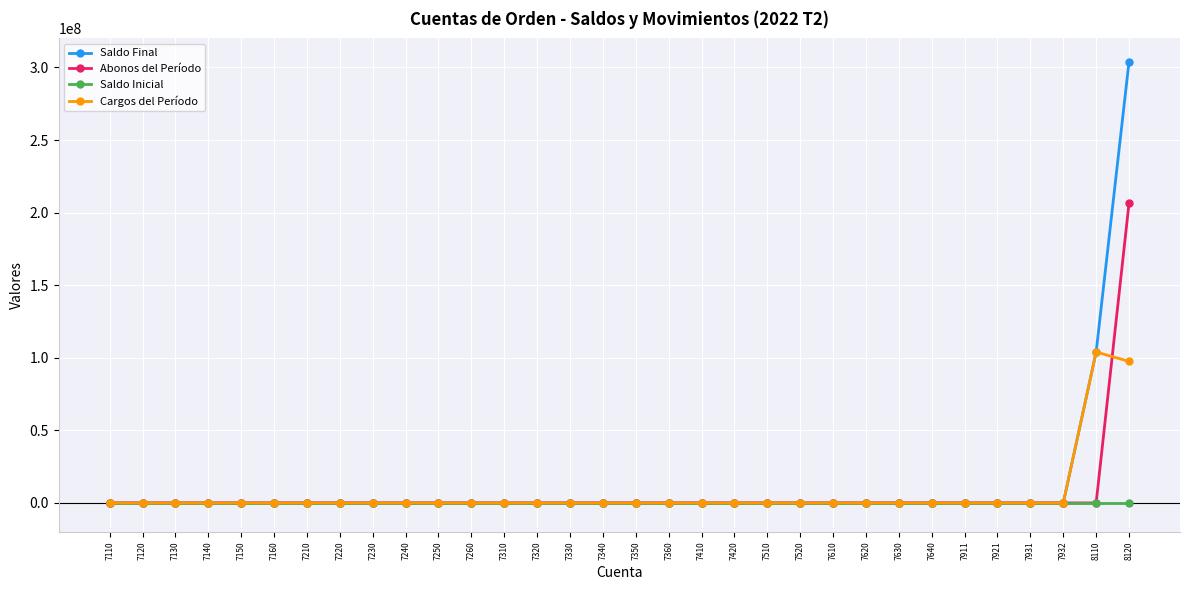

Which series has the largest range (max minus min)?

Saldo Final